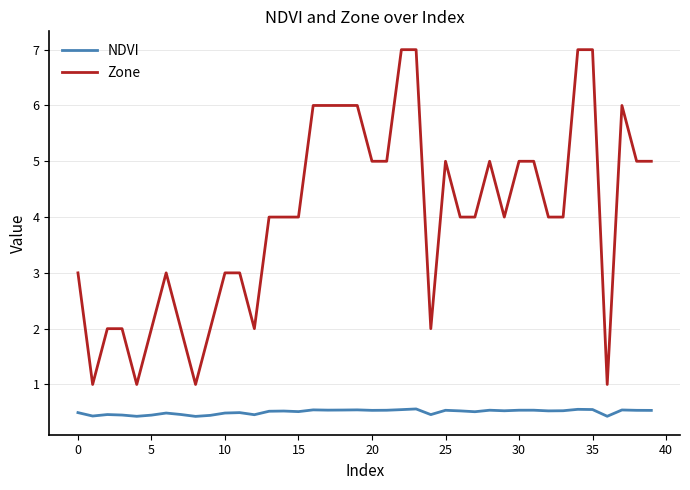

Does the chart display data point markers on the line(s)?

No